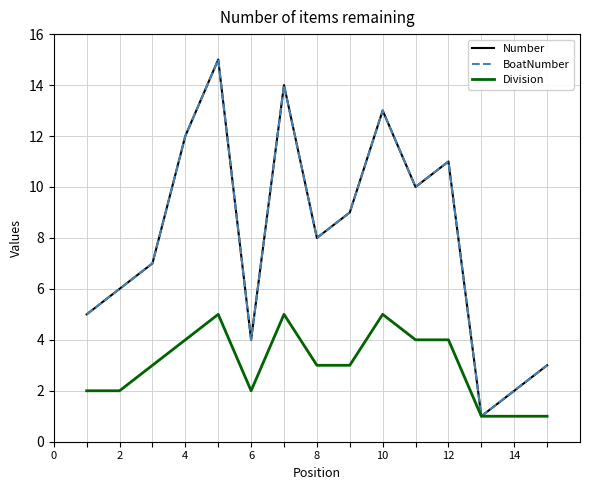

Is this an area chart (filled region under the line)?

No